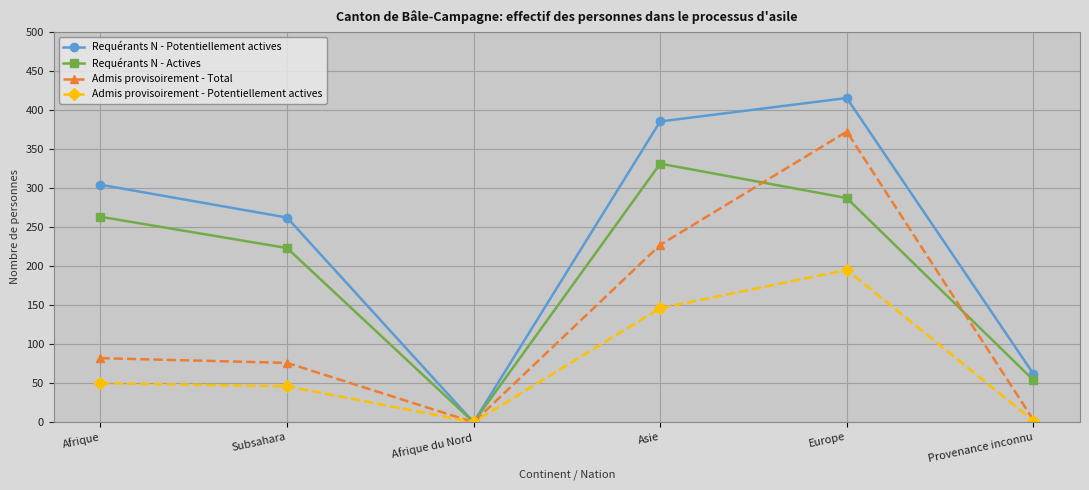

What is the spread (max minus min) of values at Provenance inconnu?

60